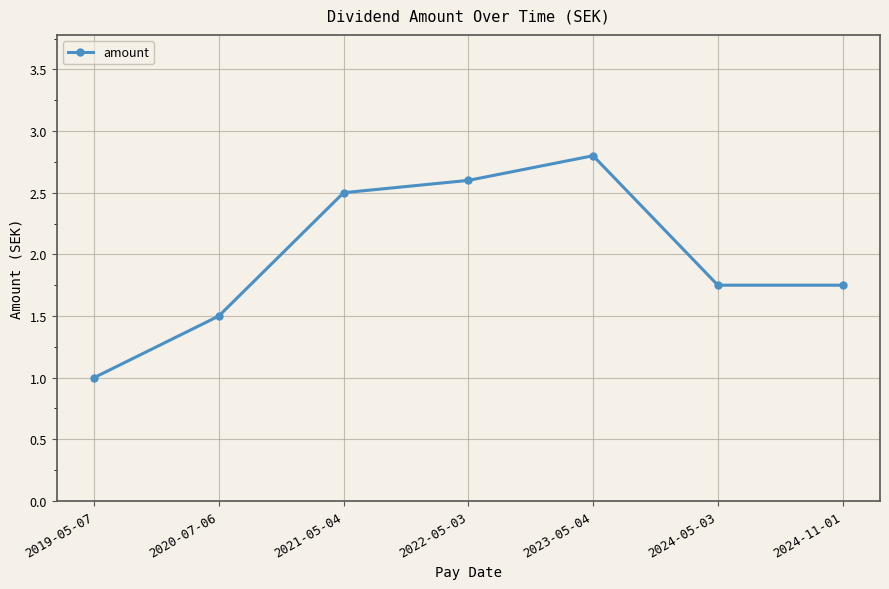

What position from the left is 2024-11-01?

7